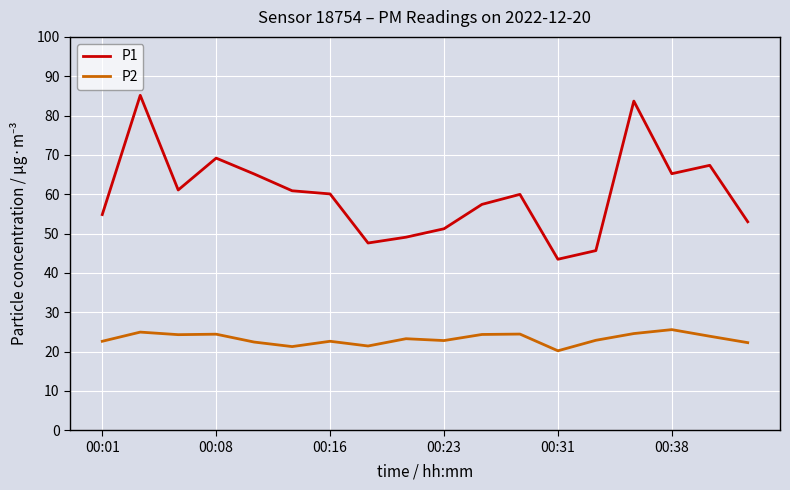

True or false: P2 and P1 cross at least once.

False